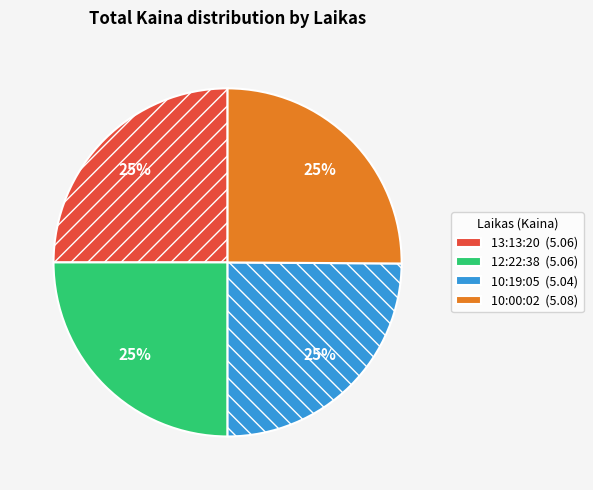

What is the ratio of the value at 10:00:02 (5.08) to the value at 13:13:20 (5.06)?

1.0